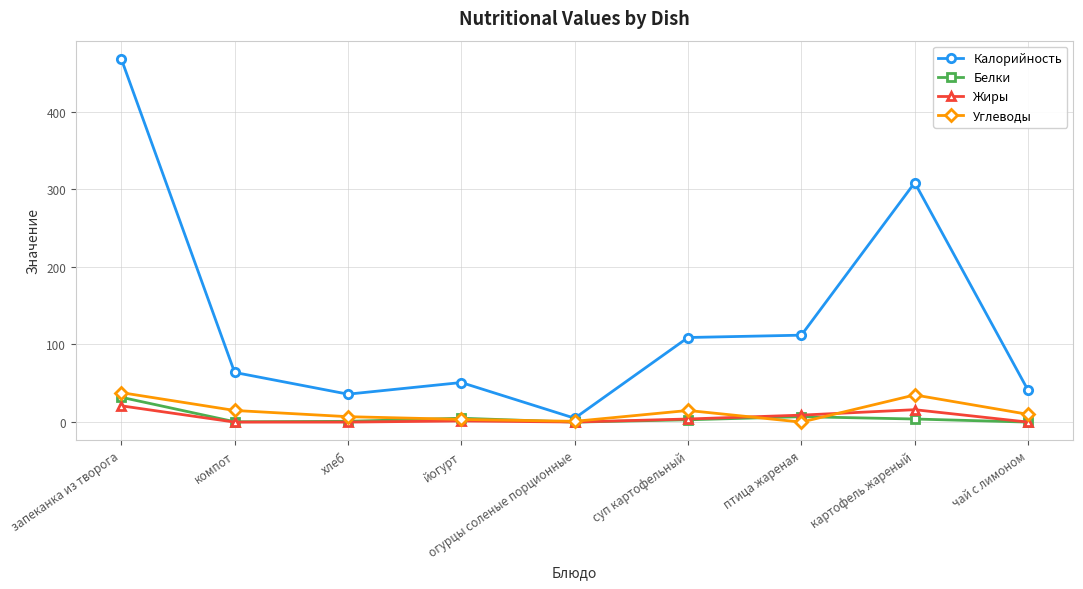

Read the Углеводы value at запеканка из творога.

38.0